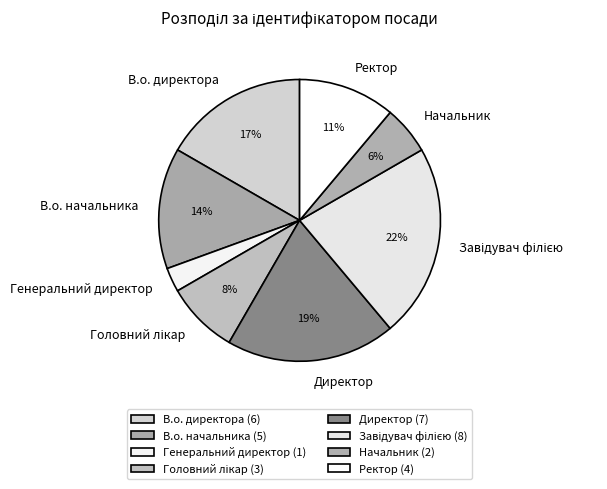

Is there a majority slice in this chart?

No